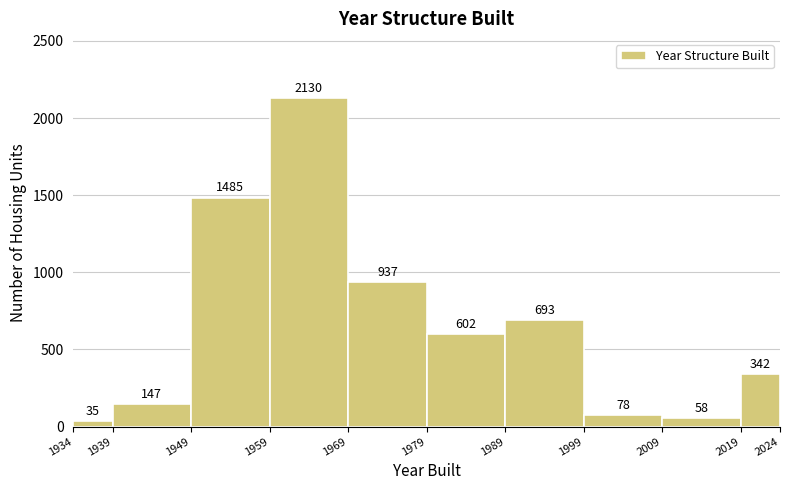

What is the height of the bar covering 1934 to 1939 on the x-axis?

35